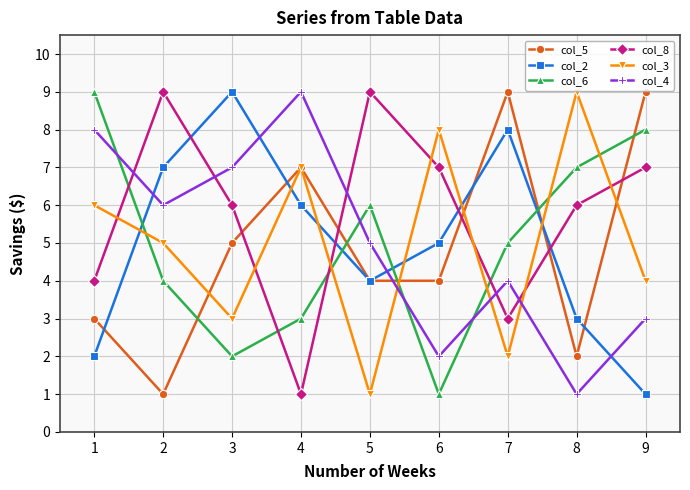

Is this an area chart (filled region under the line)?

No